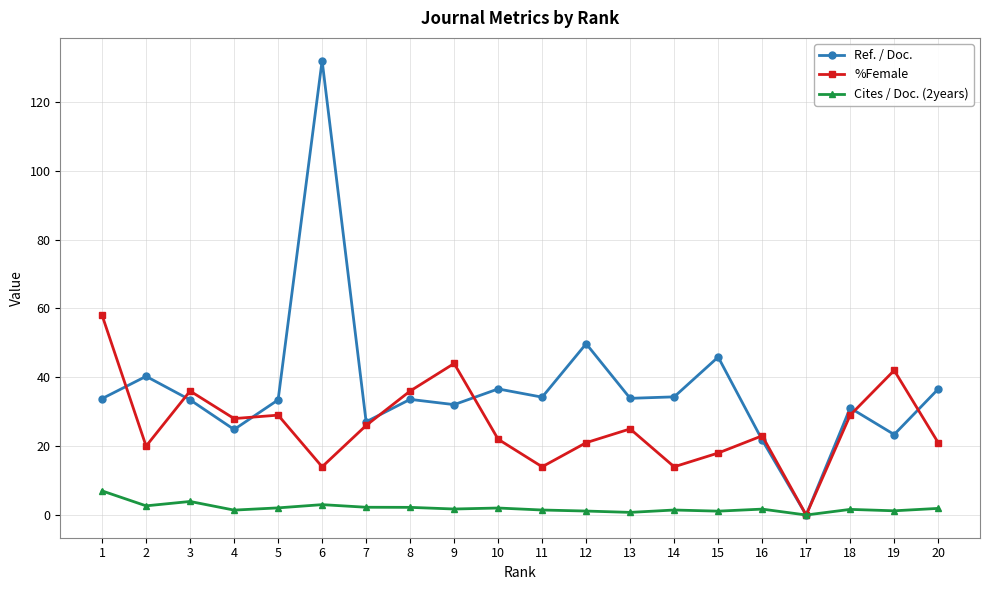

True or false: %Female has a value of 14.5 at 4.

False